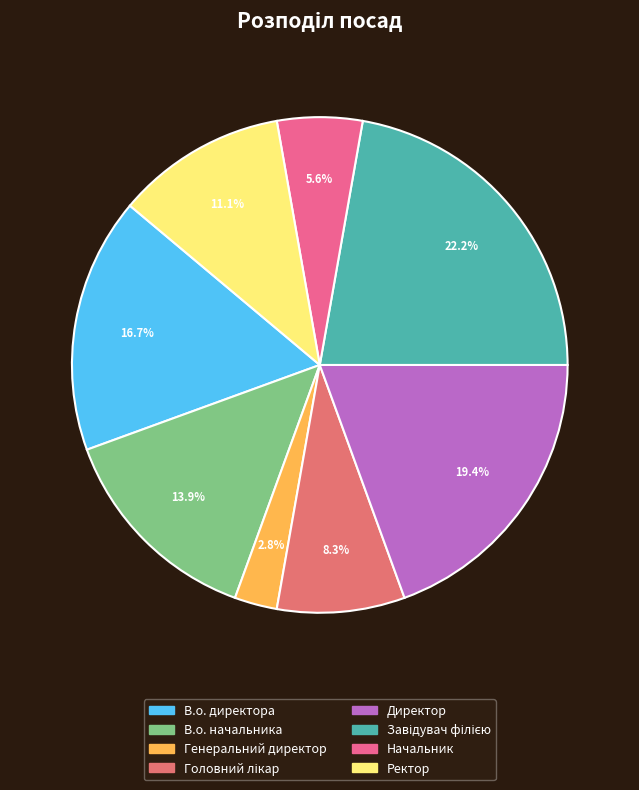

How much of the chart is everything except В.о. директора?

83.3%